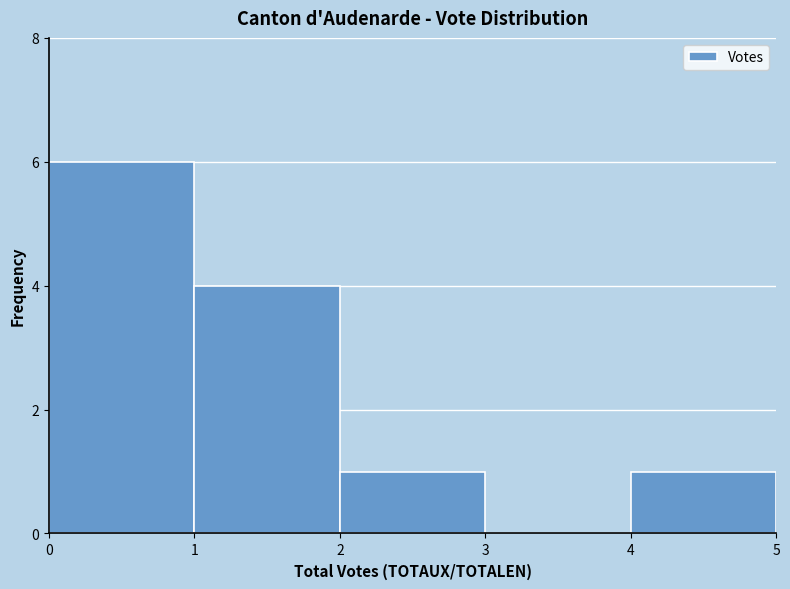

Over which range of the x-axis is the bar tallest?

0 to 1